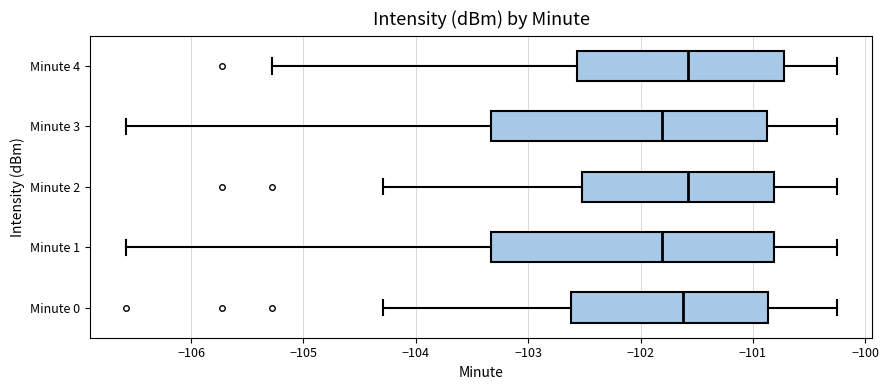

Reading bottom to top, transcribe this box plot: for each box, give where its median line is, the range the box spans, and where its two whiskers end, as read against the x-axis. The values are not printed on the chart, so give them approximately, as read against the axis.

Minute 0: median -101.6, box -102.6 to -100.9, whiskers -104.3 to -100.3
Minute 1: median -101.8, box -103.3 to -100.8, whiskers -106.6 to -100.3
Minute 2: median -101.6, box -102.5 to -100.8, whiskers -104.3 to -100.3
Minute 3: median -101.8, box -103.3 to -100.9, whiskers -106.6 to -100.3
Minute 4: median -101.6, box -102.6 to -100.7, whiskers -105.3 to -100.3